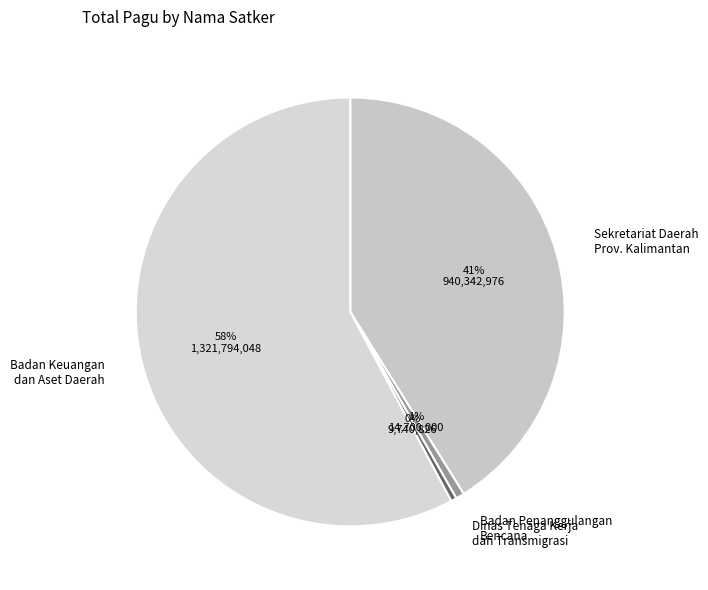

Which slice is the largest?

Badan Keuangan dan Aset Daerah